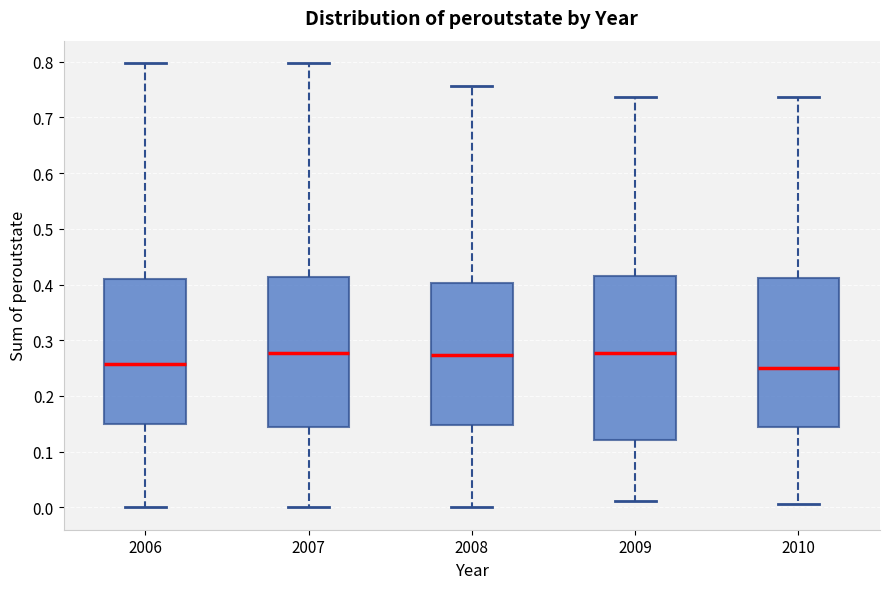

Reading left to right, transcribe this box plot: for each box, give where its median line is, the range the box spans, and where its two whiskers end, as read against the y-axis. The values are not printed on the chart, so give them approximately, as read against the axis.

2006: median 0.26, box 0.15 to 0.41, whiskers 0.00 to 0.80
2007: median 0.28, box 0.14 to 0.41, whiskers 0.00 to 0.80
2008: median 0.27, box 0.15 to 0.40, whiskers 0.00 to 0.76
2009: median 0.28, box 0.12 to 0.42, whiskers 0.01 to 0.74
2010: median 0.25, box 0.14 to 0.41, whiskers 0.01 to 0.74